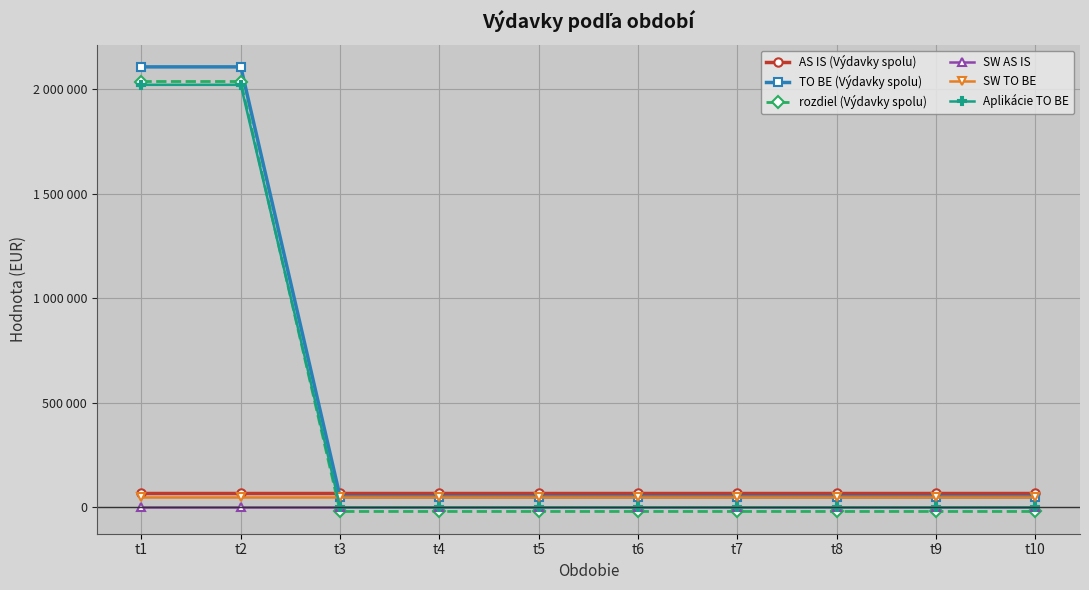

Is the value of SW TO BE at t4 greater than the value of AS IS (Výdavky spolu) at t6?

No